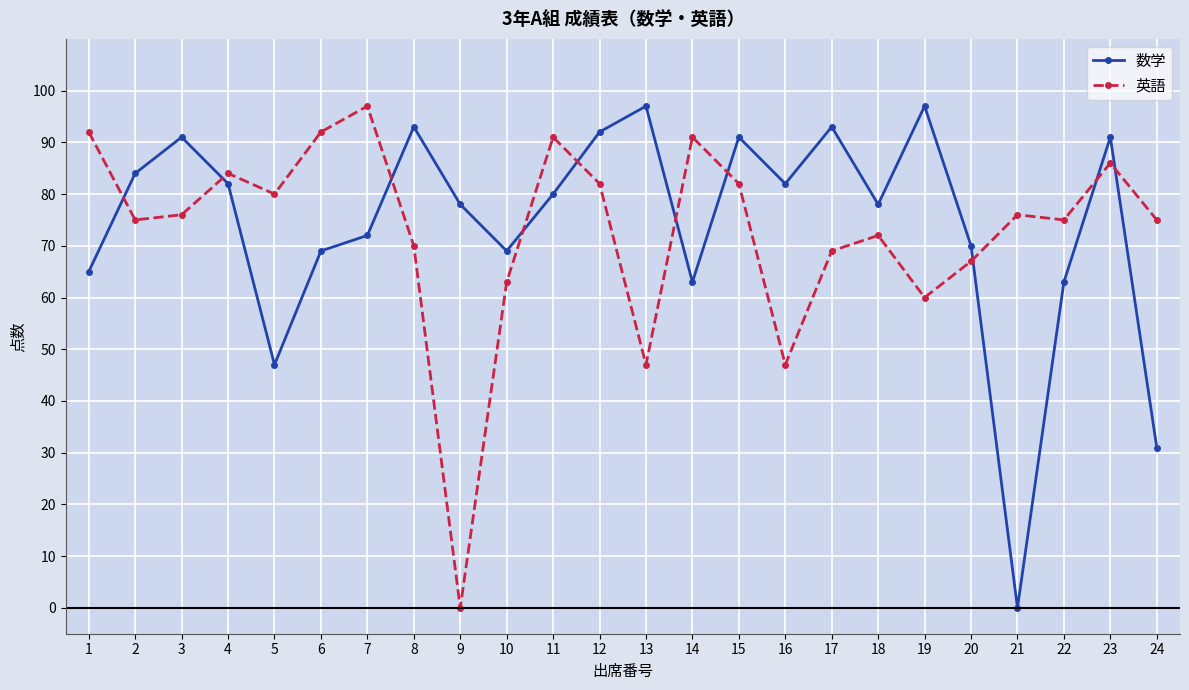

How many data points does each series have?

24